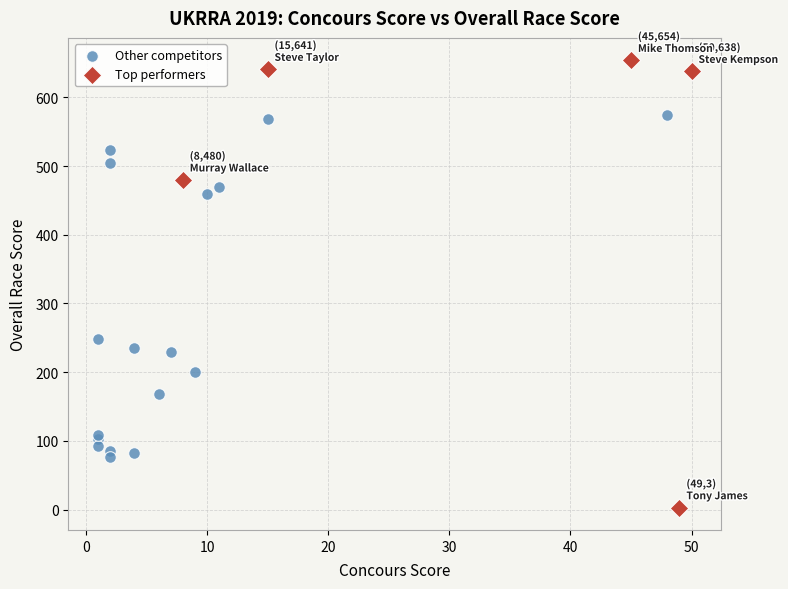

What are all the series names shown in the legend?

Other competitors, Top performers